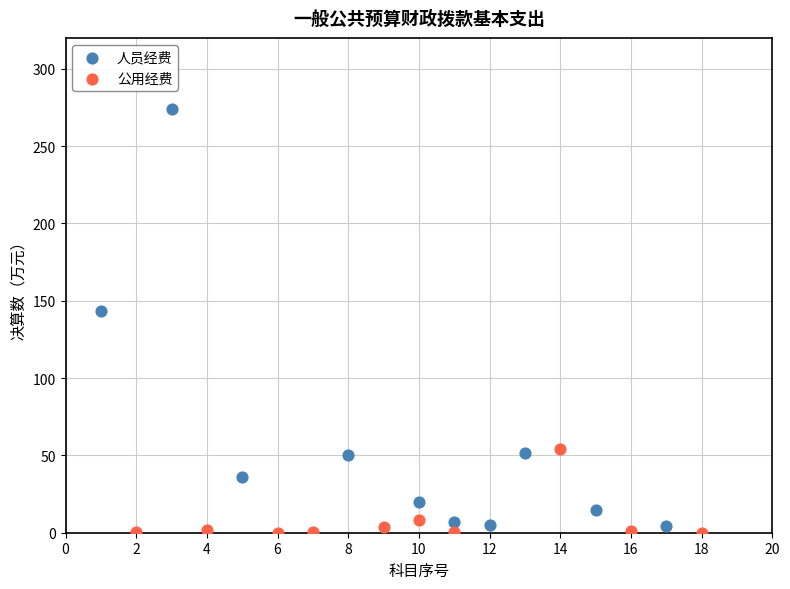

Which series contains the highest Y value?

人员经费